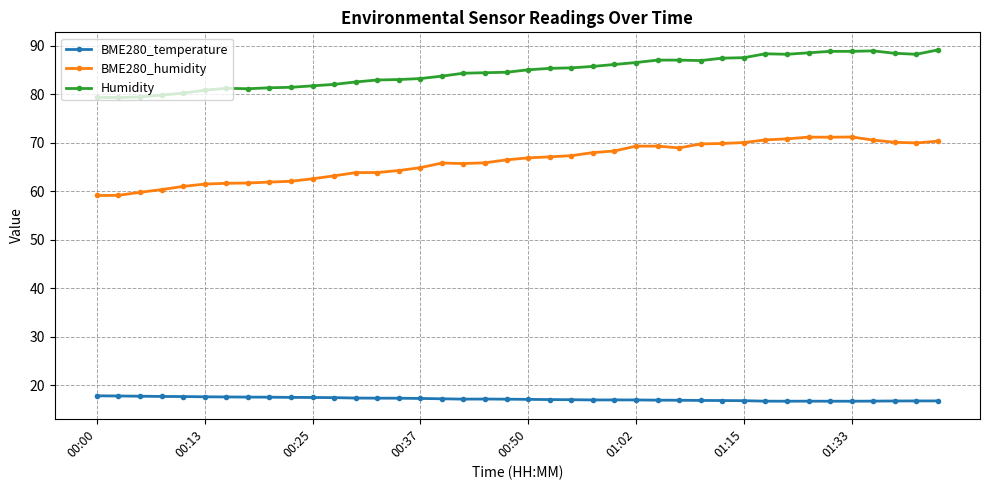

Count the number of data series in this chart.

3